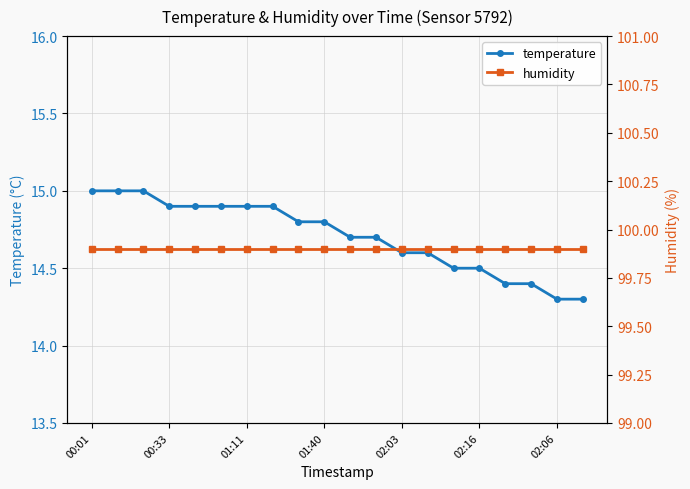

True or false: temperature has more than 1 points higher than both neighbors.

False